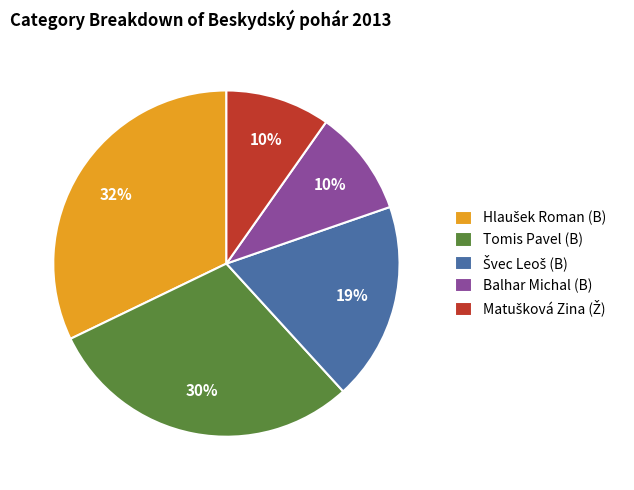

To the nearest percent, what portion does Tomis Pavel (B) represent?

30%